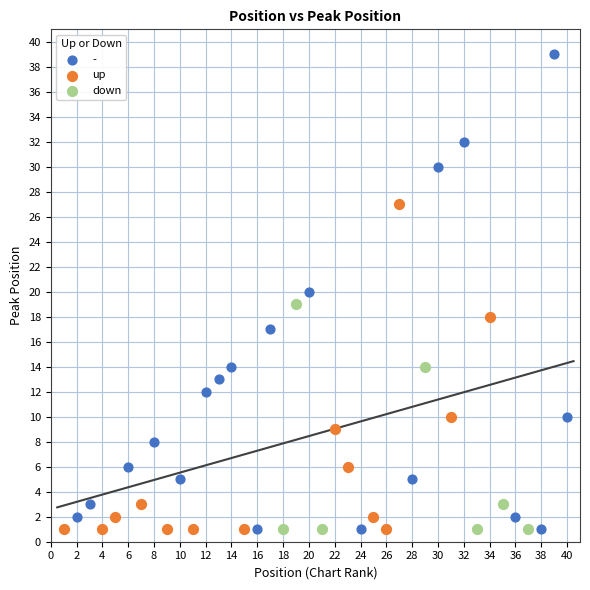

Which series has the largest Y range (max minus min)?

-